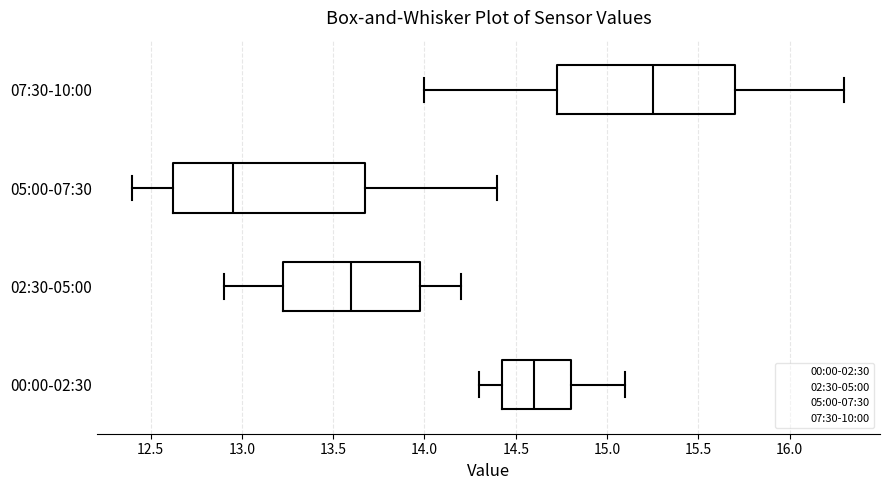

Where is the right edge of the box for 05:00-07:30 on the x-axis? The values are not printed on the chart, so give them approximately, as read against the axis.

13.70